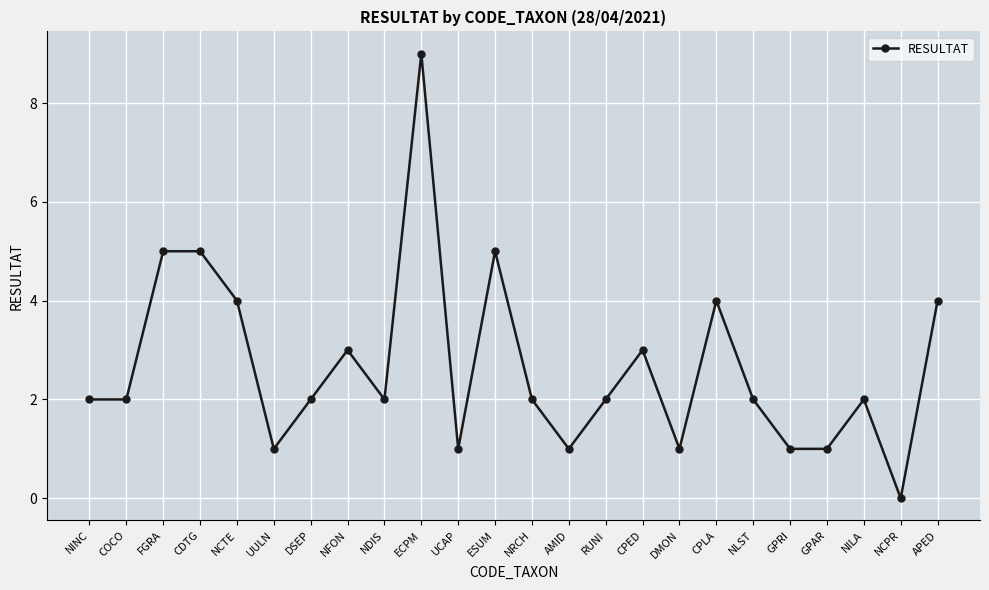

What is the value of the 5th point from the left?

4